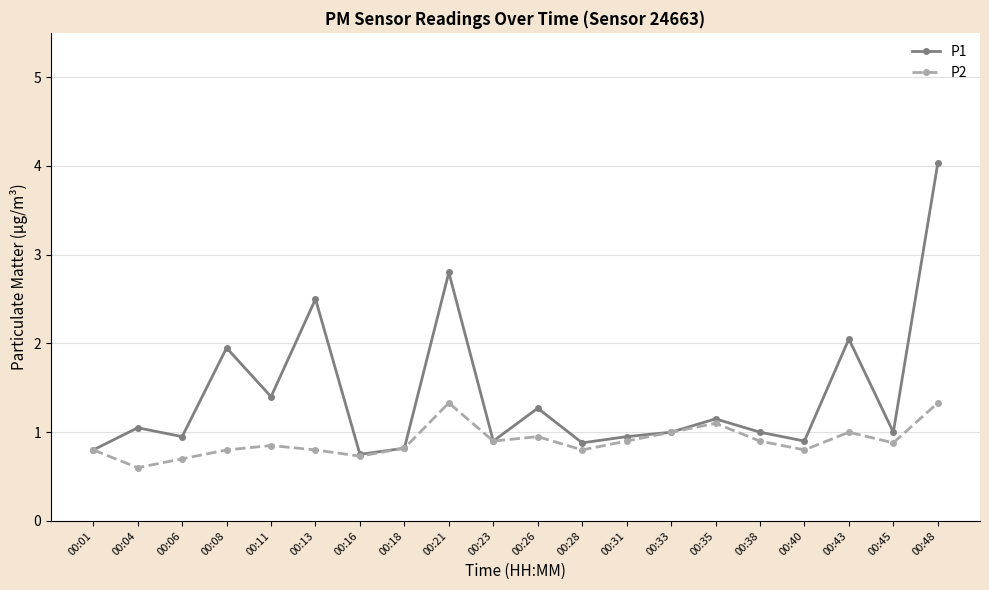

Rank the series by their average value, from lowest to highest.

P2, P1